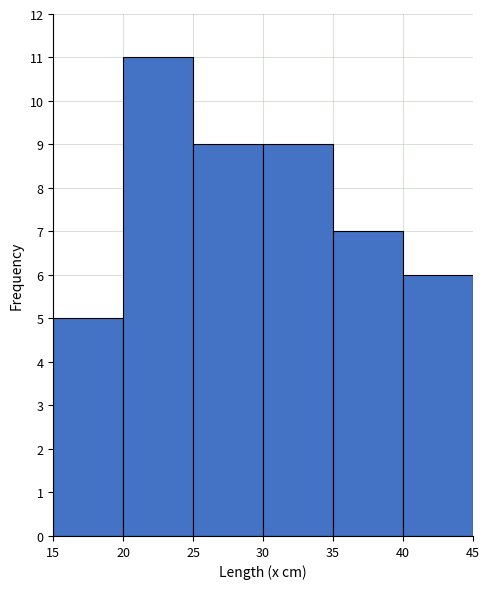

Reading left to right, transcribe this chart: for each bar, give the range it covers on the x-axis and its height. The values are not printed on the chart, so give them approximately, as read against the axis.

15 to 20: 5
20 to 25: 11
25 to 30: 9
30 to 35: 9
35 to 40: 7
40 to 45: 6